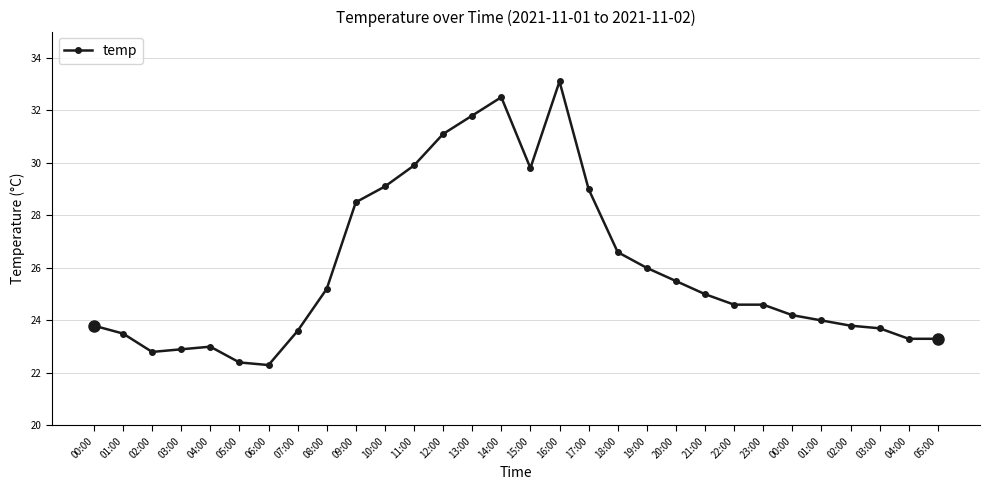

Is this an area chart (filled region under the line)?

No